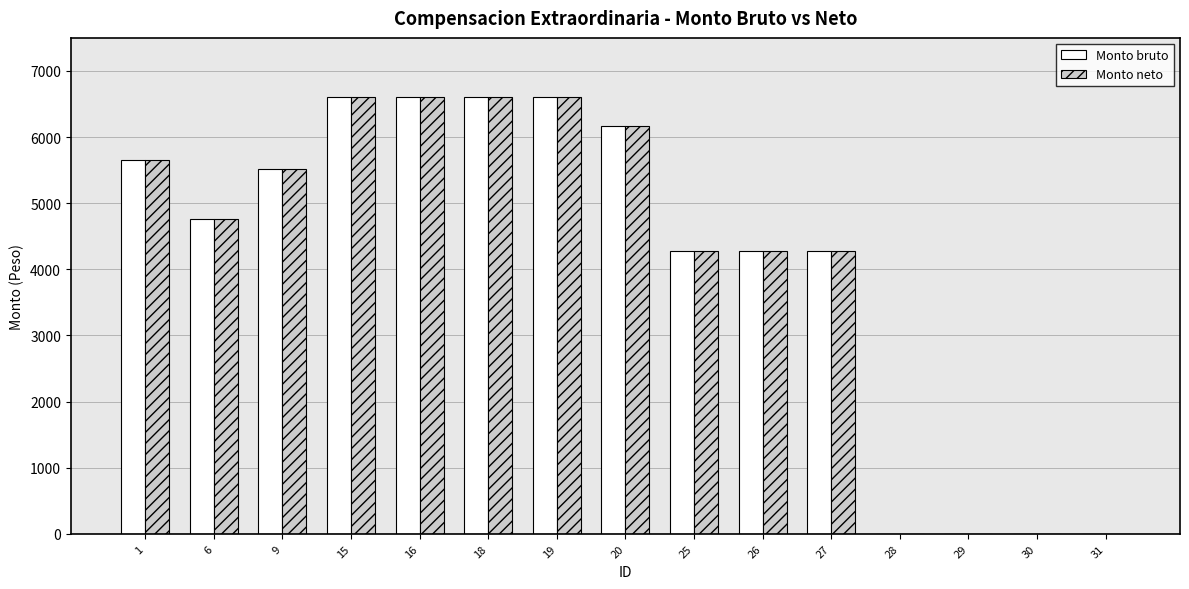

How many data points in Monto neto are above 4757?

8